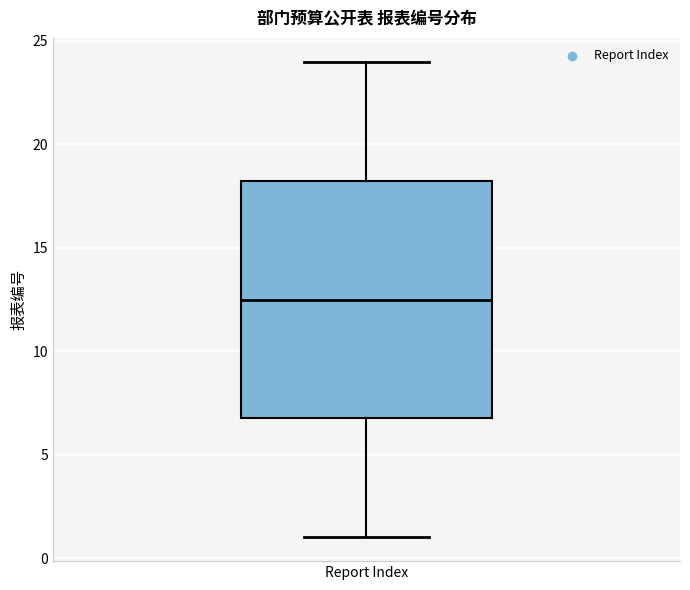

Transcribe this box plot: give where the median line is, the range the box spans, and where the two whiskers end, as read against the y-axis. The values are not printed on the chart, so give them approximately, as read against the axis.

median 12.5, box 7.0 to 18.5, whiskers 1.0 to 24.0